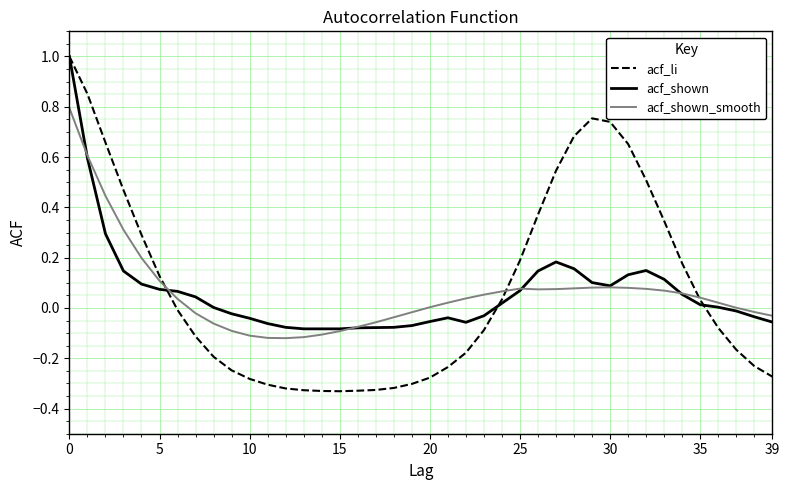

What is the highest value of the acf_li series?

1.0